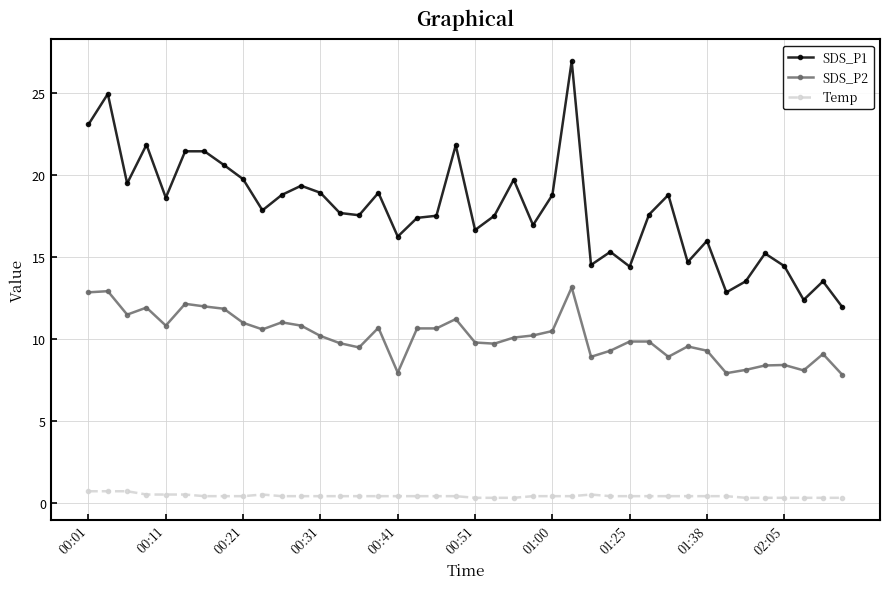

True or false: SDS_P2 and SDS_P1 intersect in this chart.

False